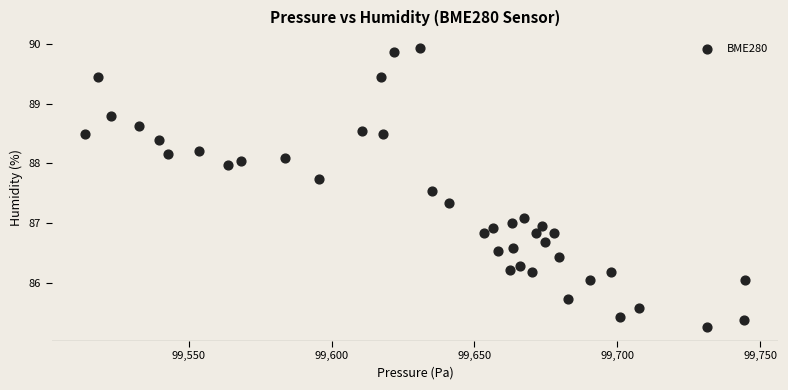

What is the range of Y values (max minus min)?

4.7